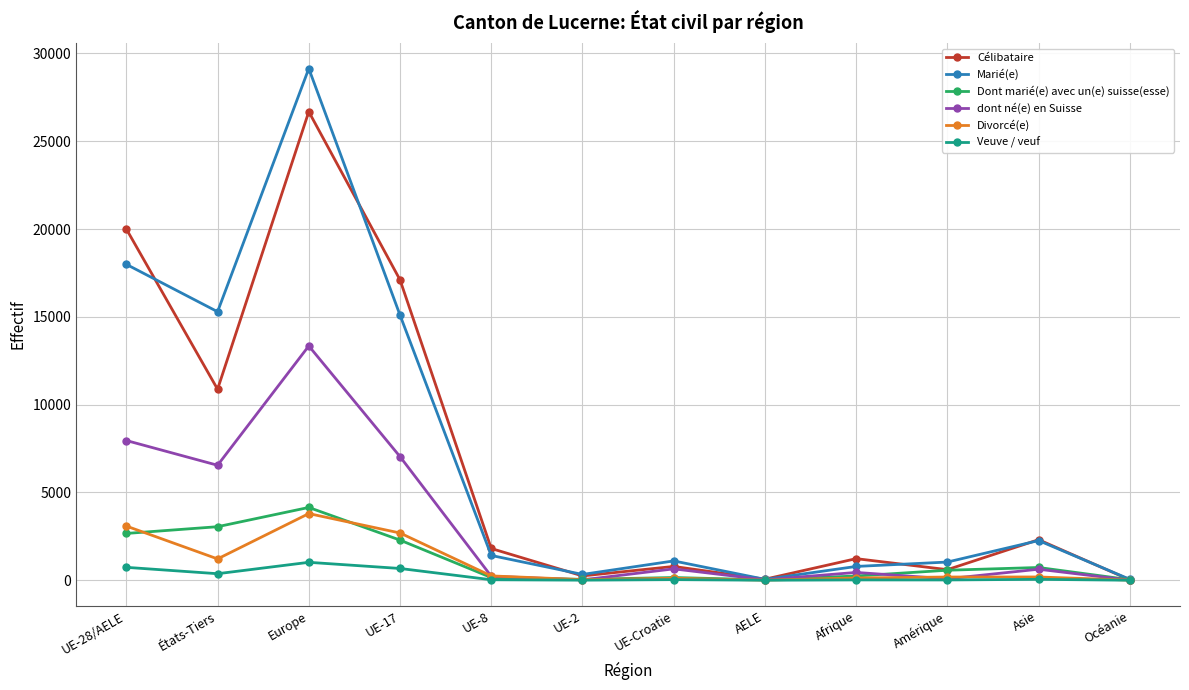

Between UE-8 and UE-Croatie, which series saw the biggest shift?

Célibataire